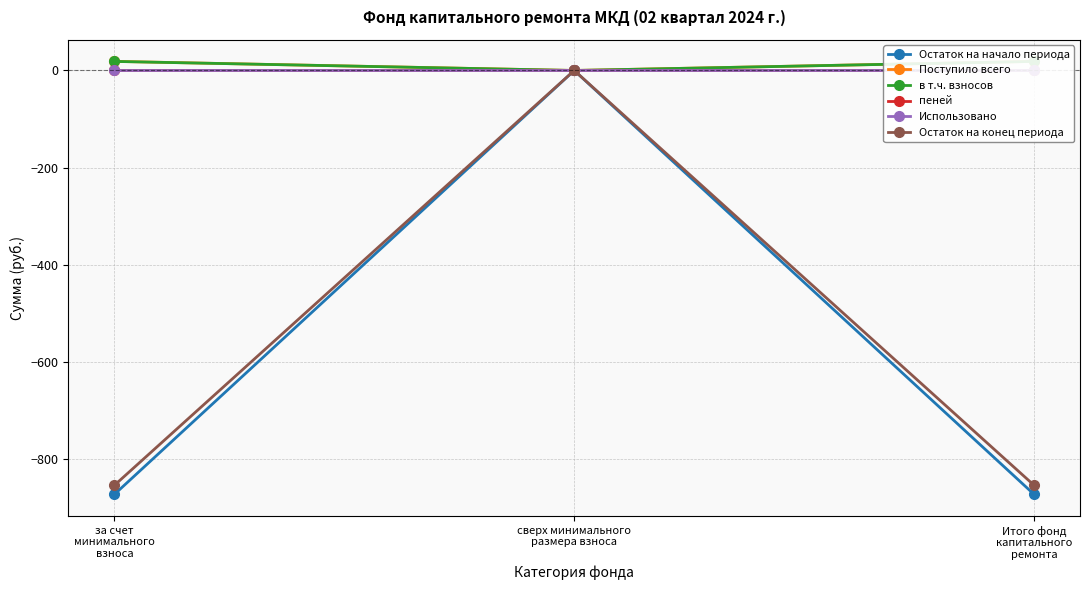

Between сверх минимального
размера взноса and за счет
минимального
взноса, which is larger?

сверх минимального
размера взноса